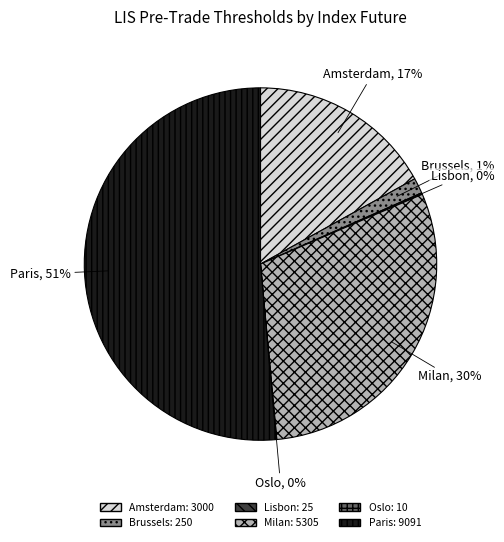

To the nearest percent, what is the average slice percentage?

17%